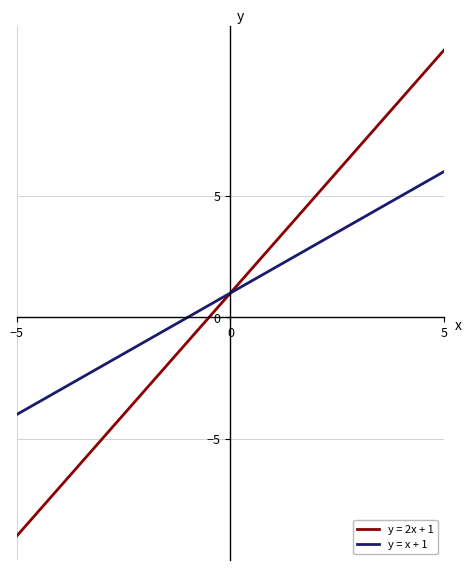

Which series has the widest spread of values?

y = 2x + 1